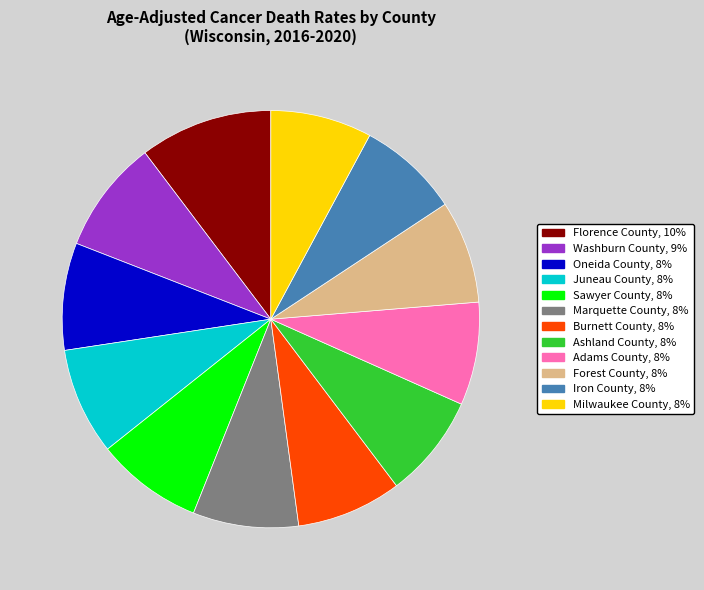

Is it true that Iron County is 8% of the pie?

True